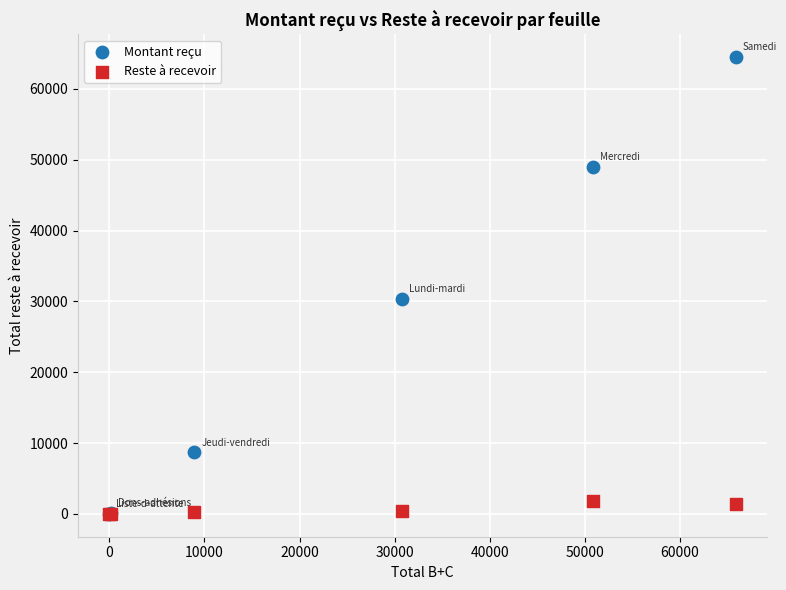

In the Montant reçu series, what Y value is closest to 32236?

30359.4